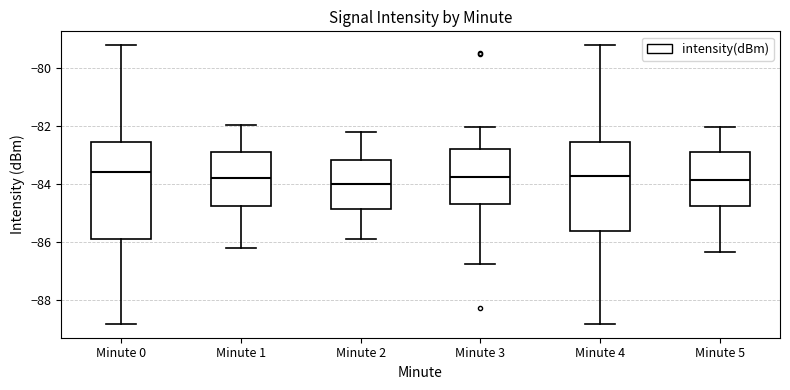

Reading left to right, transcribe this box plot: for each box, give where its median line is, the range the box spans, and where its two whiskers end, as read against the y-axis. The values are not printed on the chart, so give them approximately, as read against the axis.

Minute 0: median -83.6, box -86.0 to -82.6, whiskers -88.8 to -79.2
Minute 1: median -83.8, box -84.8 to -82.8, whiskers -86.2 to -82.0
Minute 2: median -84.0, box -84.8 to -83.2, whiskers -85.8 to -82.2
Minute 3: median -83.8, box -84.6 to -82.8, whiskers -86.8 to -82.0
Minute 4: median -83.8, box -85.6 to -82.6, whiskers -88.8 to -79.2
Minute 5: median -83.8, box -84.8 to -82.8, whiskers -86.4 to -82.0